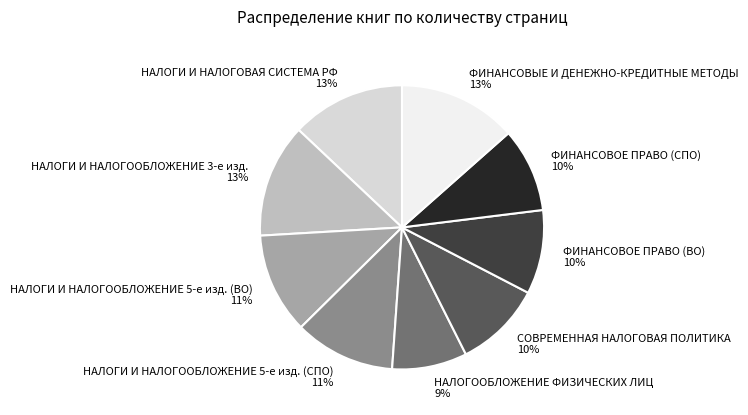

What percentage is the НАЛОГИ И НАЛОГООБЛОЖЕНИЕ 5-е изд. (СПО) slice, to the nearest percent?

11%